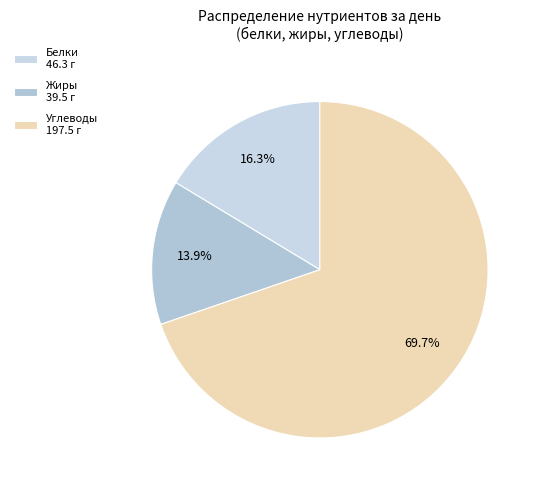

What percentage is NOT represented by Белки?

83.7%